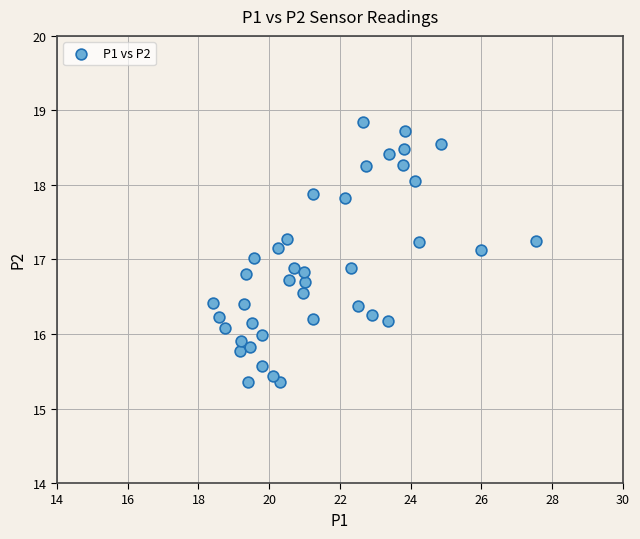

What is the range of Y values (max minus min)?

3.5